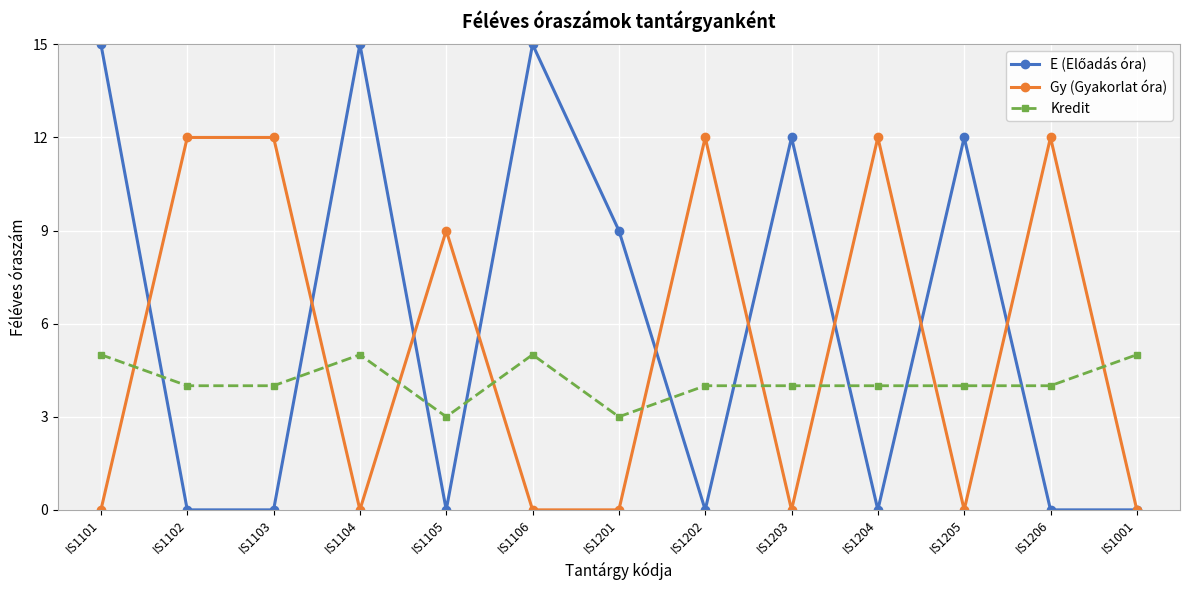

What is the difference between the highest and lowest values at IS1206?

12